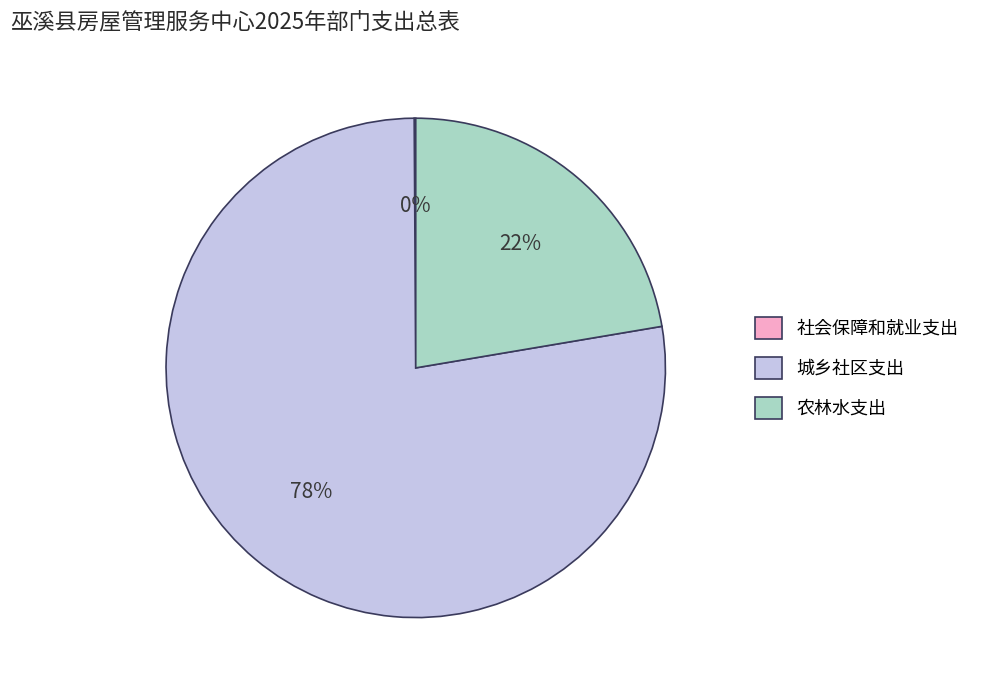

True or false: 农林水支出 accounts for 14% of the total.

False